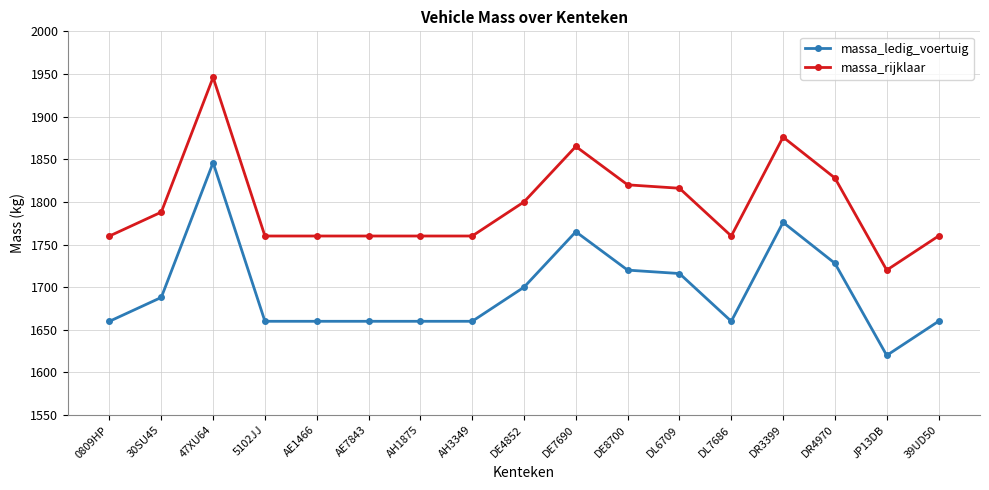

The value of massa_ledig_voertuig at JP13DB is 2537. True or false?

False